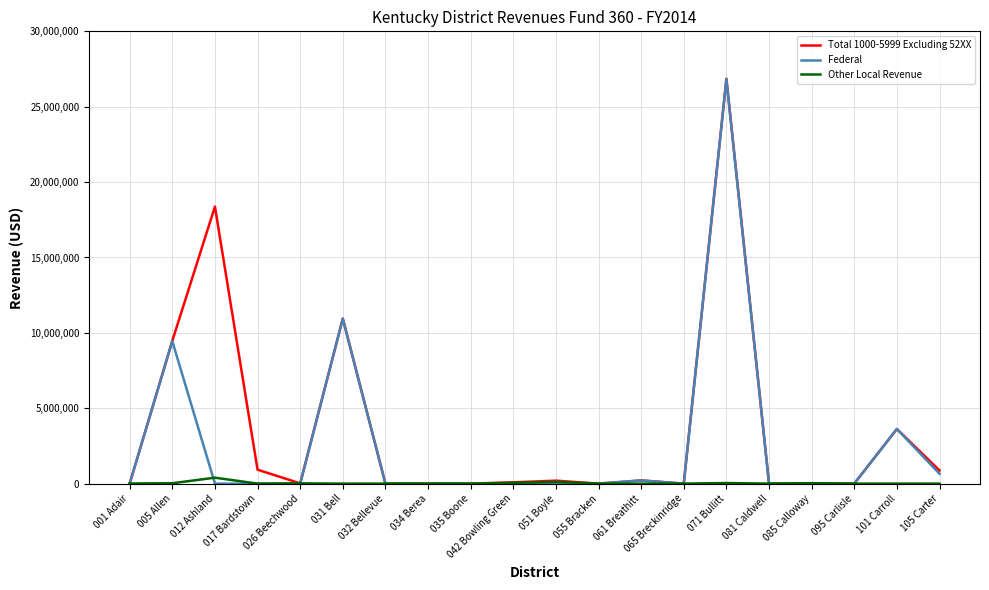

Rank the series by their average value, from highest to lowest.

Total 1000-5999 Excluding 52XX, Federal, Other Local Revenue